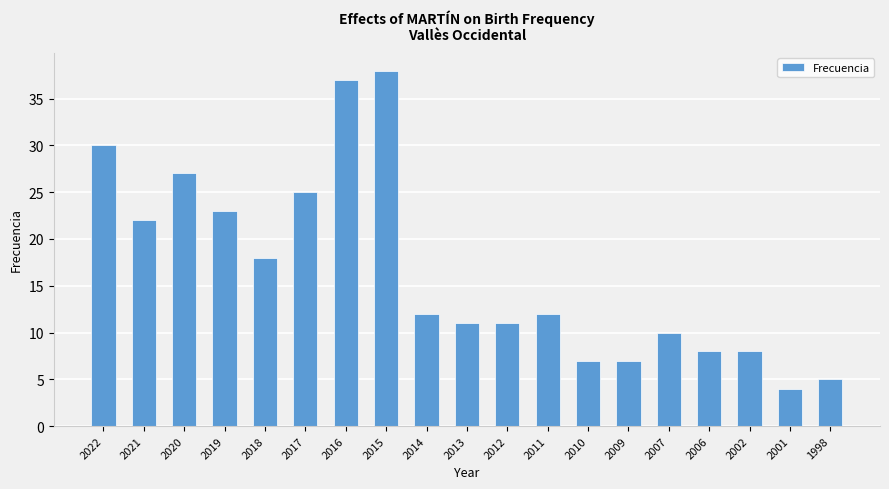

What value does the data have at 2001, to the nearest 5?

5